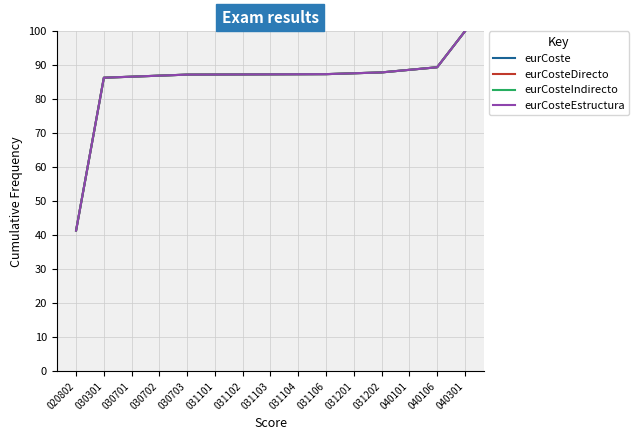

How many times do eurCosteEstructura and eurCoste cross each other?

1